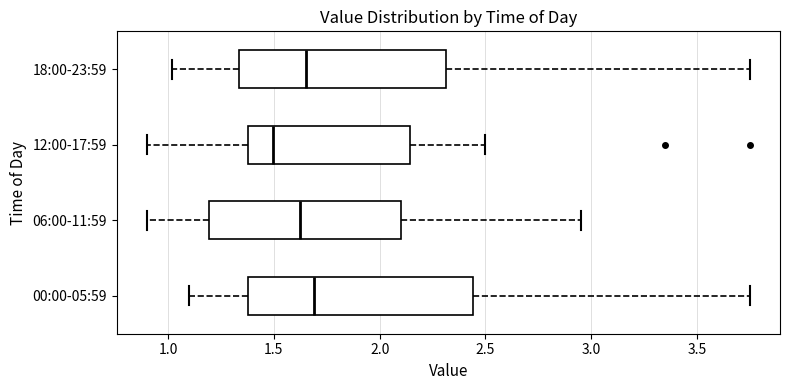

Reading bottom to top, transcribe this box plot: for each box, give where its median line is, the range the box spans, and where its two whiskers end, as read against the x-axis. The values are not printed on the chart, so give them approximately, as read against the axis.

00:00-05:59: median 1.70, box 1.40 to 2.45, whiskers 1.10 to 3.75
06:00-11:59: median 1.65, box 1.20 to 2.10, whiskers 0.90 to 2.95
12:00-17:59: median 1.50, box 1.40 to 2.15, whiskers 0.90 to 2.50
18:00-23:59: median 1.65, box 1.35 to 2.30, whiskers 1.00 to 3.75